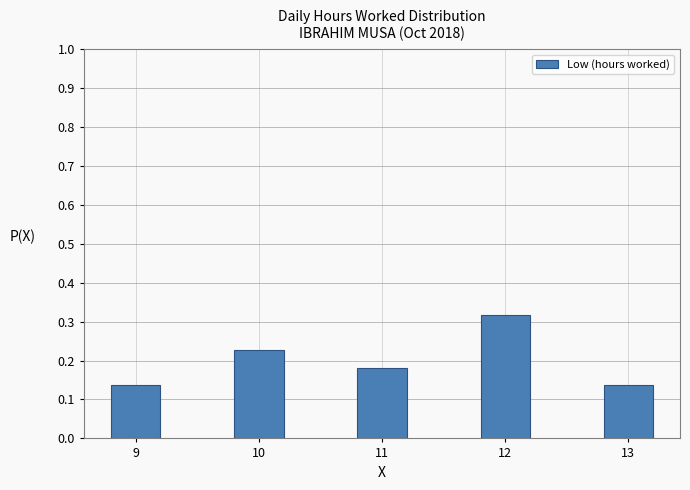

At which category does the chart reach its peak across all series?

12